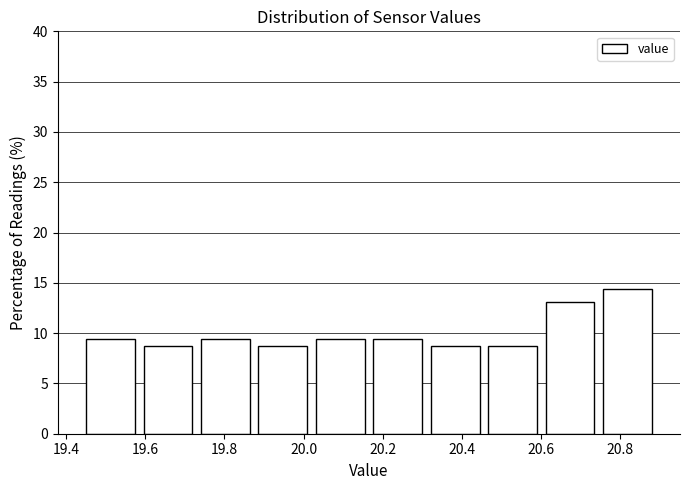

Reading left to right, transcribe this chart: for each bar, give the range it covers on the x-axis and its height. Neither the bar edges nor the heights are printed on the chart, so give them approximately, as read against the axes.

19.440 to 19.585: 9.5
19.585 to 19.730: 9.0
19.730 to 19.875: 9.5
19.875 to 20.020: 9.0
20.020 to 20.165: 9.5
20.165 to 20.310: 9.5
20.310 to 20.455: 9.0
20.455 to 20.600: 9.0
20.600 to 20.745: 13.0
20.745 to 20.890: 14.5